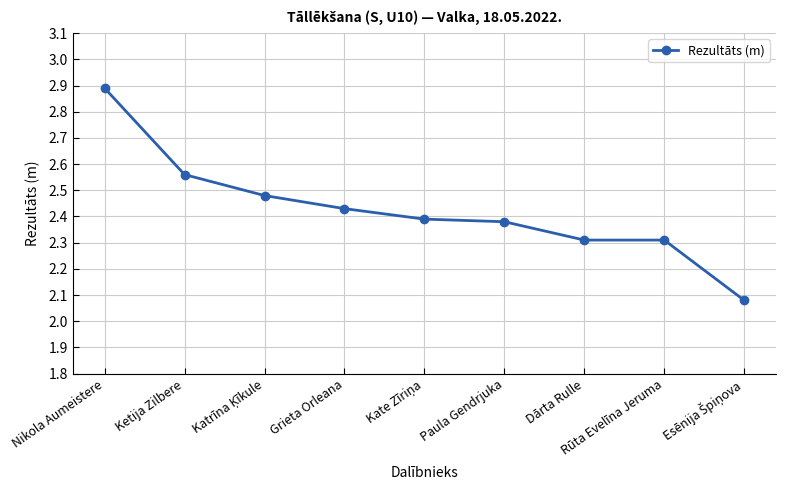

What is the greatest value displayed?

2.9